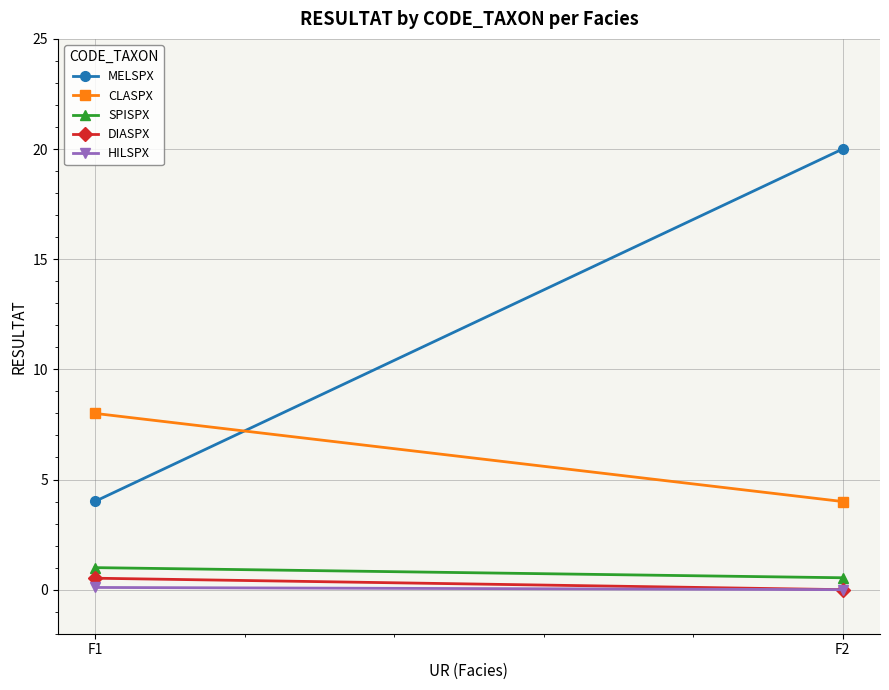

What are all the series names shown in the legend?

MELSPX, CLASPX, SPISPX, DIASPX, HILSPX